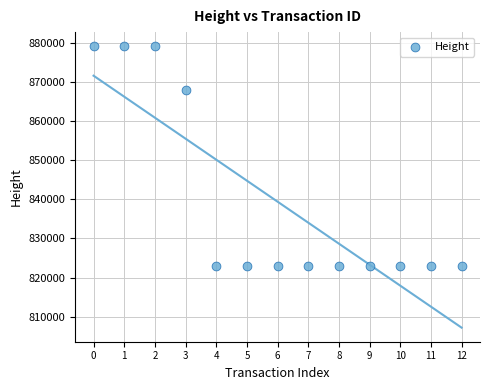

What Y value in the scatter plot is closest to 851020?

867767